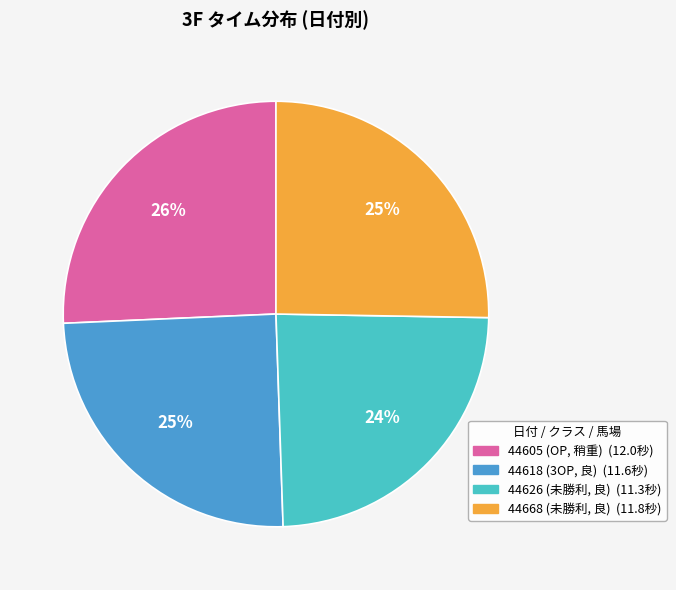

Is there any slice that represents more than half of the pie?

No